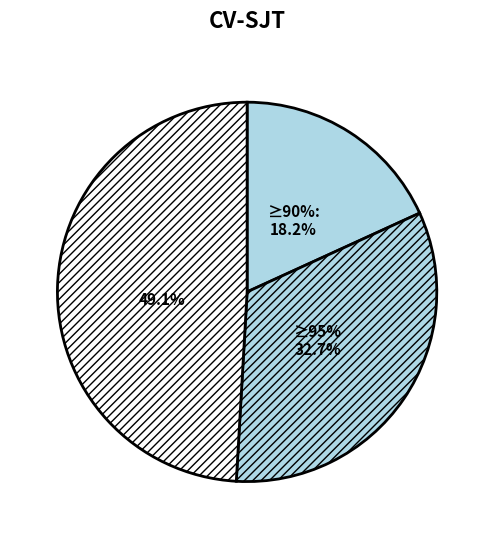

The 3 slice represents 18% of the pie. True or false?

False